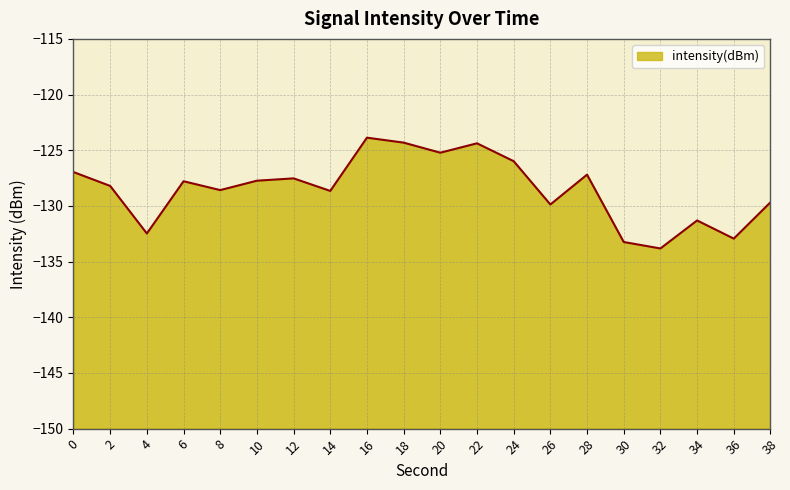

How many interior local peaks (higher than both neighbors) does the data have?

6